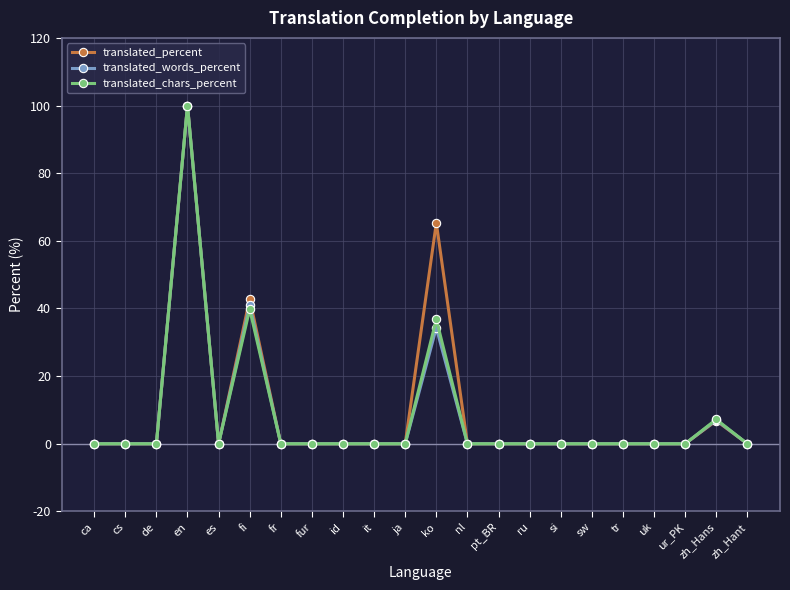

What is the maximum value for translated_percent?

100.0